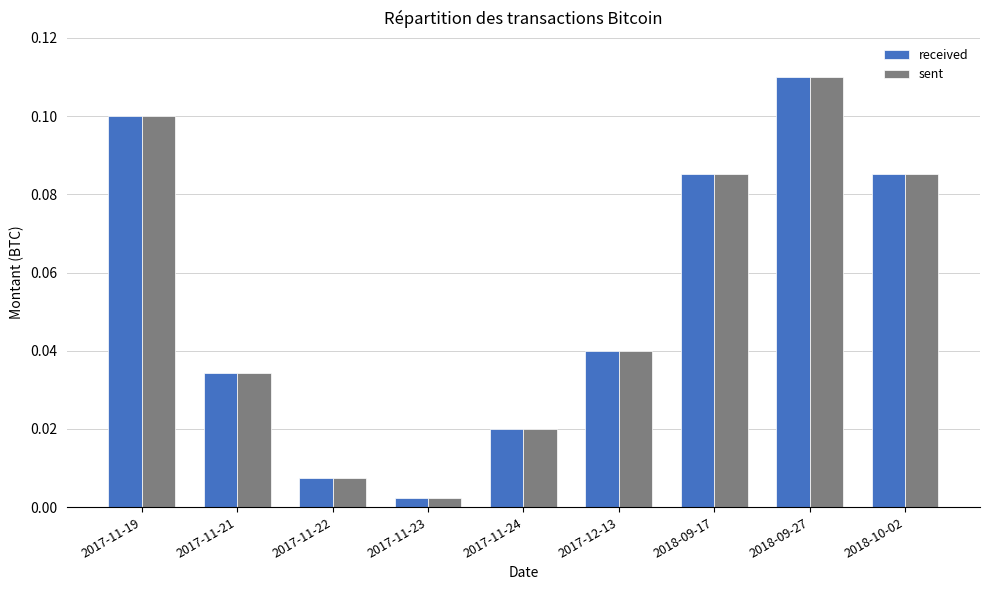

At which label does received reach its minimum?

2017-11-23